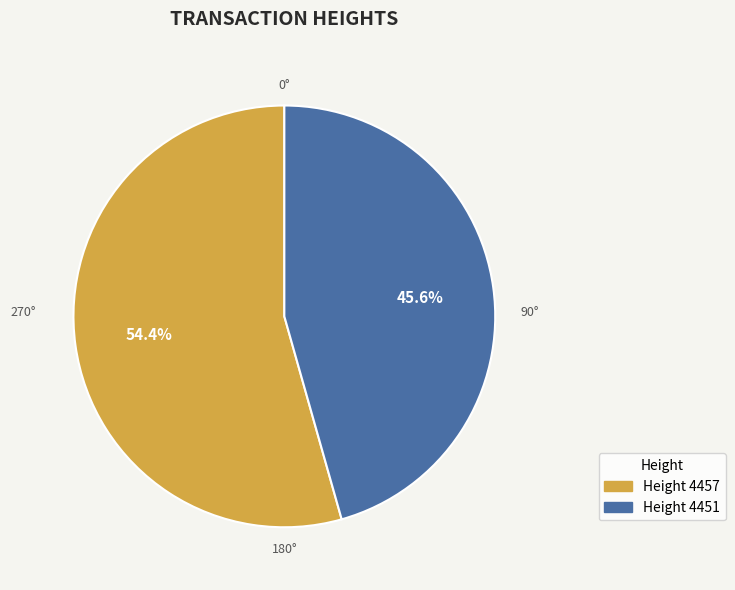

Is there any slice that represents more than half of the pie?

Yes